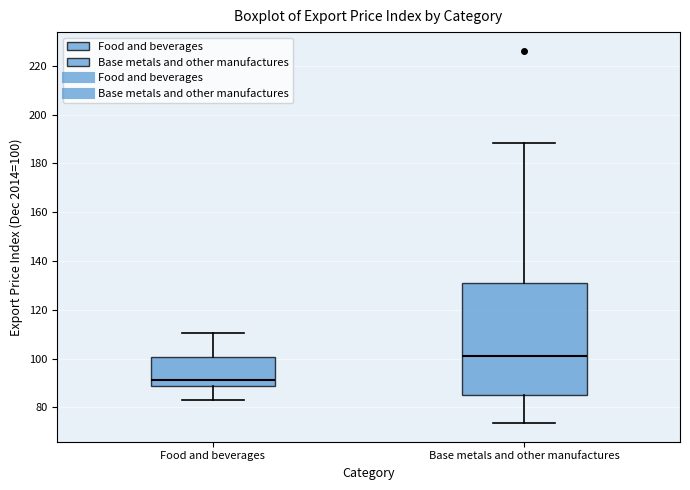

Reading left to right, transcribe this box plot: for each box, give where its median line is, the range the box spans, and where its two whiskers end, as read against the y-axis. The values are not printed on the chart, so give them approximately, as read against the axis.

Food and beverages: median 92, box 88 to 100, whiskers 82 to 110
Base metals and other manufactures: median 102, box 86 to 132, whiskers 74 to 188